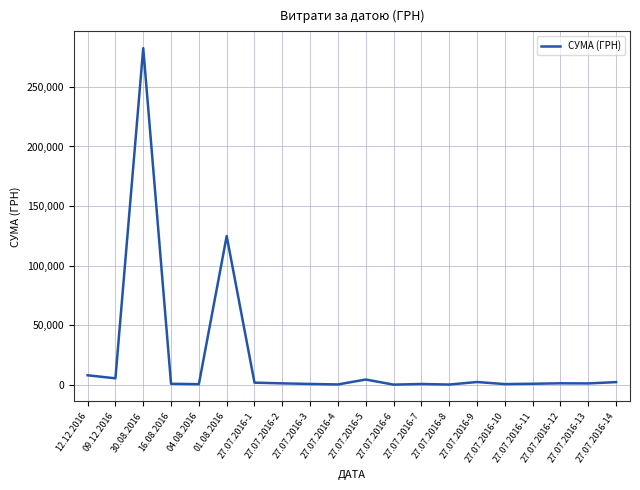

What is the difference between the maximum and minimum values?

282374.1